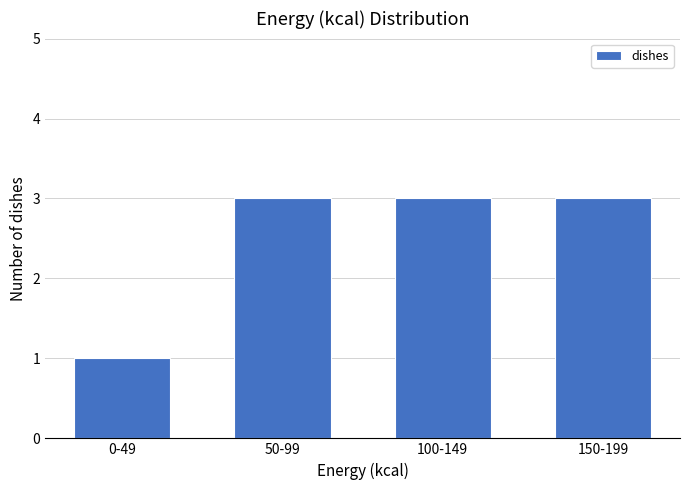

Reading left to right, what are all the values shown in this chart?

0-49=1	50-99=3	100-149=3	150-199=3